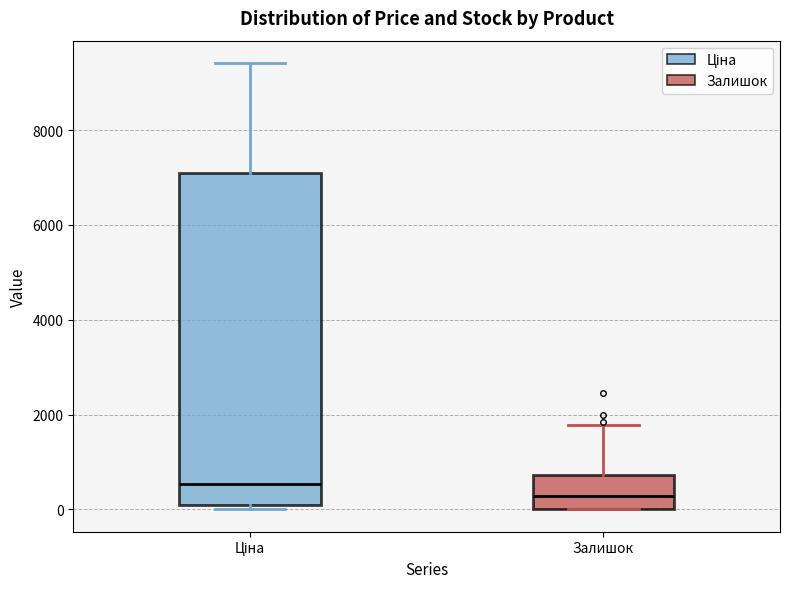

Which box has the lowest median line?

Залишок